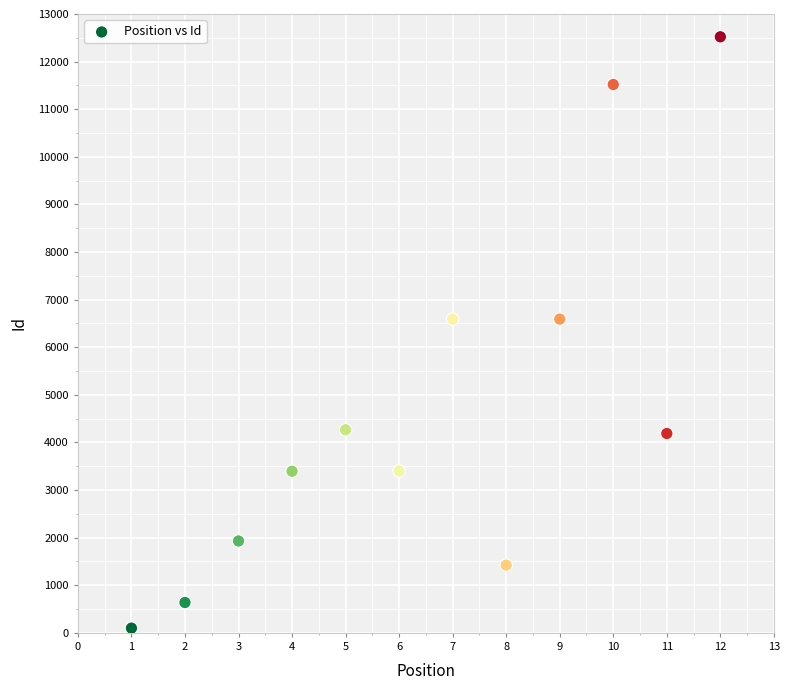

What is the average X value?

6